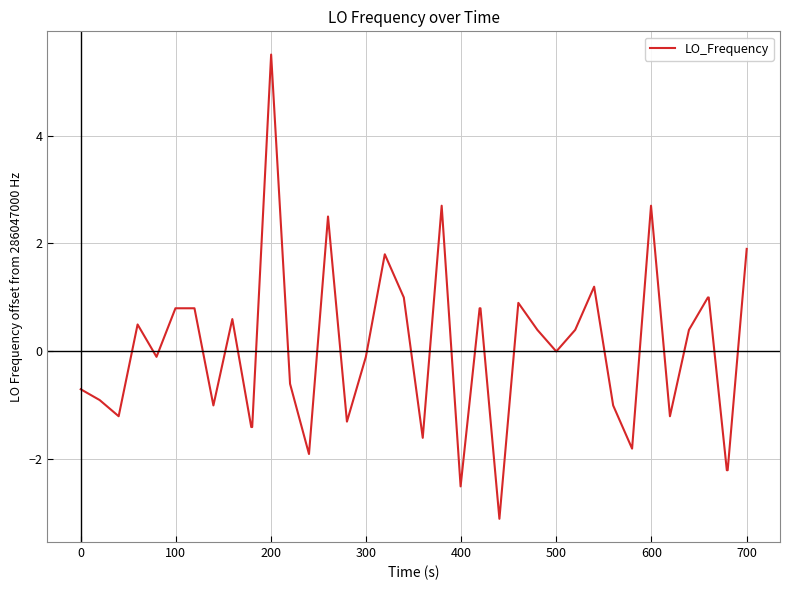

What is the maximum value shown in the chart?

5.5